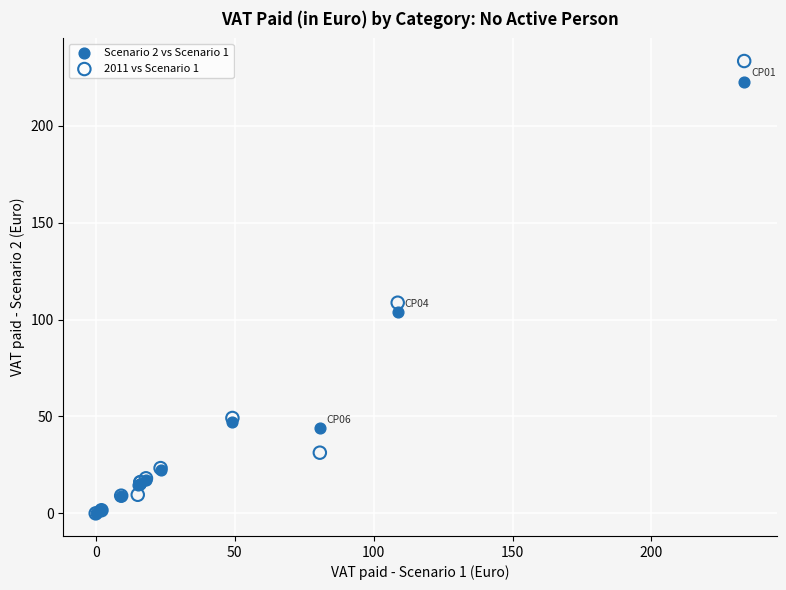

Across all series, what Y value is closest to 116?

108.7